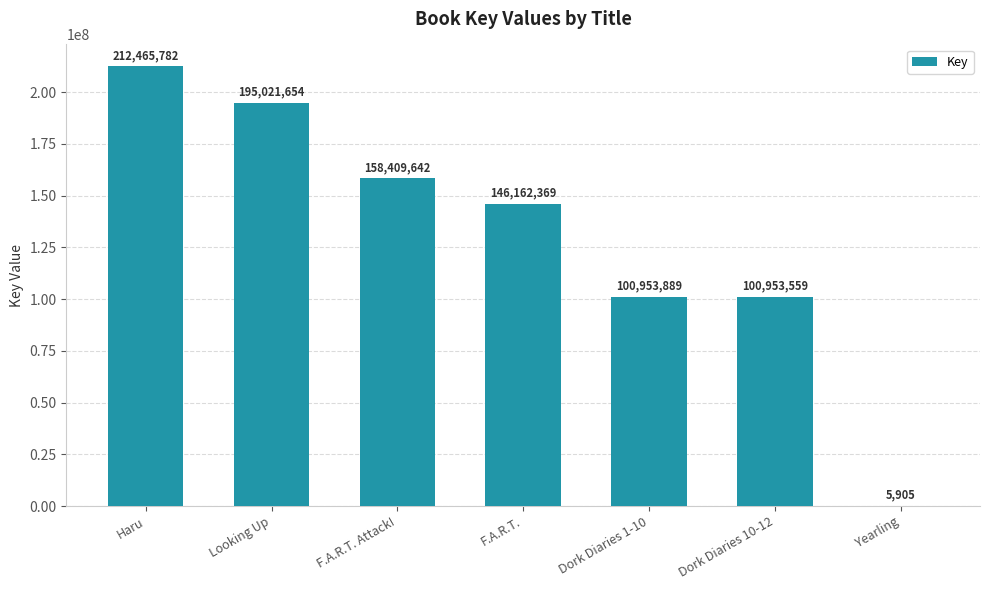

What is the ratio of the value at F.A.R.T. Attack! to the value at F.A.R.T.?

1.1